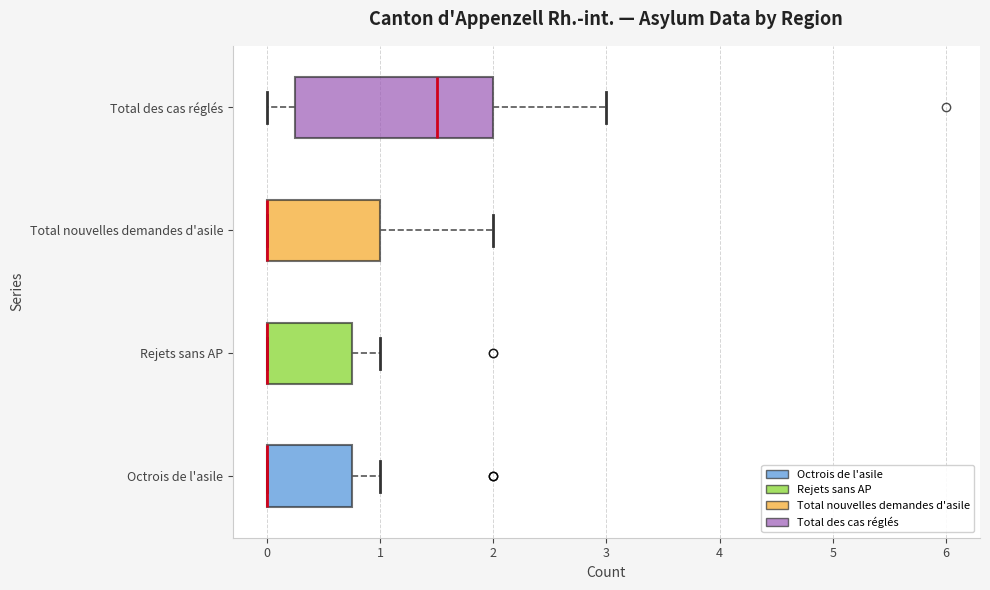

Reading bottom to top, transcribe this box plot: for each box, give where its median line is, the range the box spans, and where its two whiskers end, as read against the x-axis. The values are not printed on the chart, so give them approximately, as read against the axis.

Octrois de l'asile: median 0.0 (drawn on the box's left edge), box 0.0 to 0.8, whiskers 0.0 to 1.0
Rejets sans AP: median 0.0 (drawn on the box's left edge), box 0.0 to 0.8, whiskers 0.0 to 1.0
Total nouvelles demandes d'asile: median 0.0 (drawn on the box's left edge), box 0.0 to 1.0, whiskers 0.0 to 2.0
Total des cas réglés: median 1.5, box 0.3 to 2.0, whiskers 0.0 to 3.0